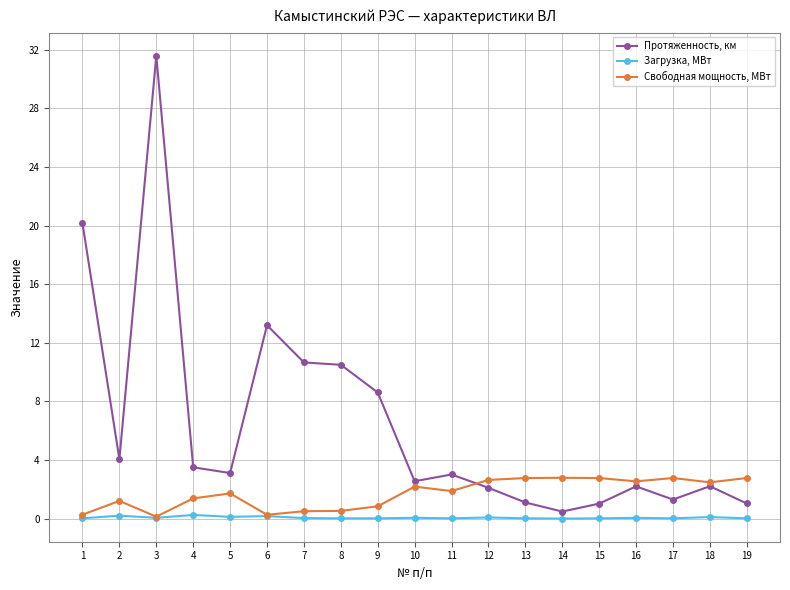

At 12, list the series in order from largest to smallest.

Свободная мощность, МВт, Протяженность, км, Загрузка, МВт